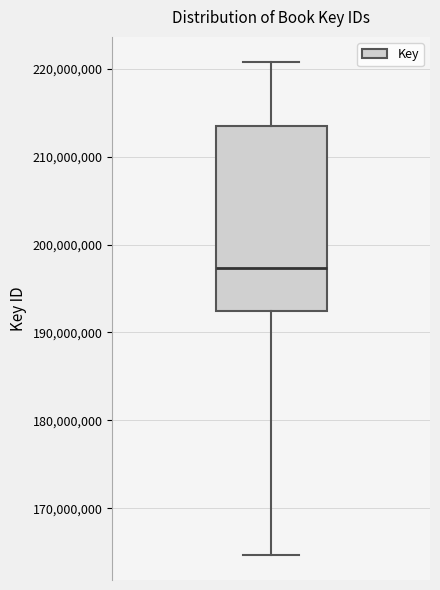

Transcribe this box plot: give where the median line is, the range the box spans, and where the two whiskers end, as read against the y-axis. The values are not printed on the chart, so give them approximately, as read against the axis.

median 197000000, box 192000000 to 214000000, whiskers 165000000 to 221000000